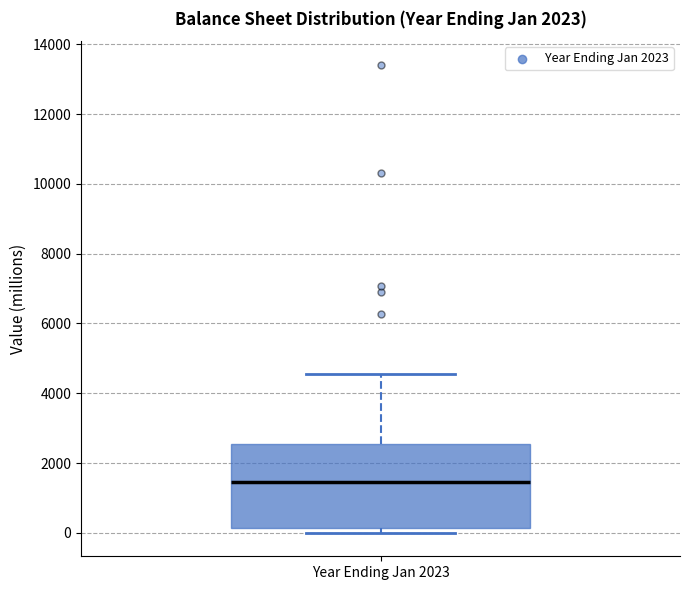

Transcribe this box plot: give where the median line is, the range the box spans, and where the two whiskers end, as read against the y-axis. The values are not printed on the chart, so give them approximately, as read against the axis.

median 1400, box 200 to 2600, whiskers 0 to 4600